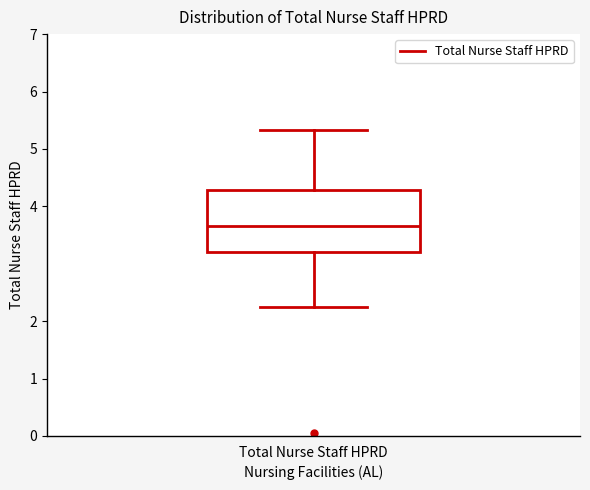

Transcribe this box plot: give where the median line is, the range the box spans, and where the two whiskers end, as read against the y-axis. The values are not printed on the chart, so give them approximately, as read against the axis.

median 3.7, box 3.2 to 4.3, whiskers 2.3 to 5.3